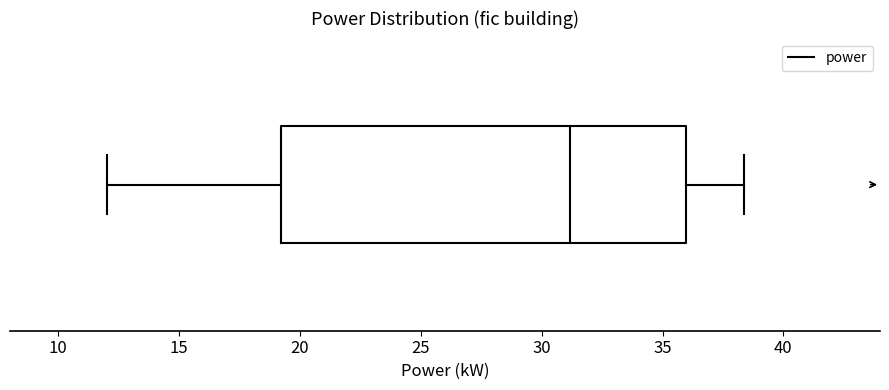

Transcribe this box plot: give where the median line is, the range the box spans, and where the two whiskers end, as read against the x-axis. The values are not printed on the chart, so give them approximately, as read against the axis.

median 31.0, box 19.0 to 36.0, whiskers 12.0 to 38.5